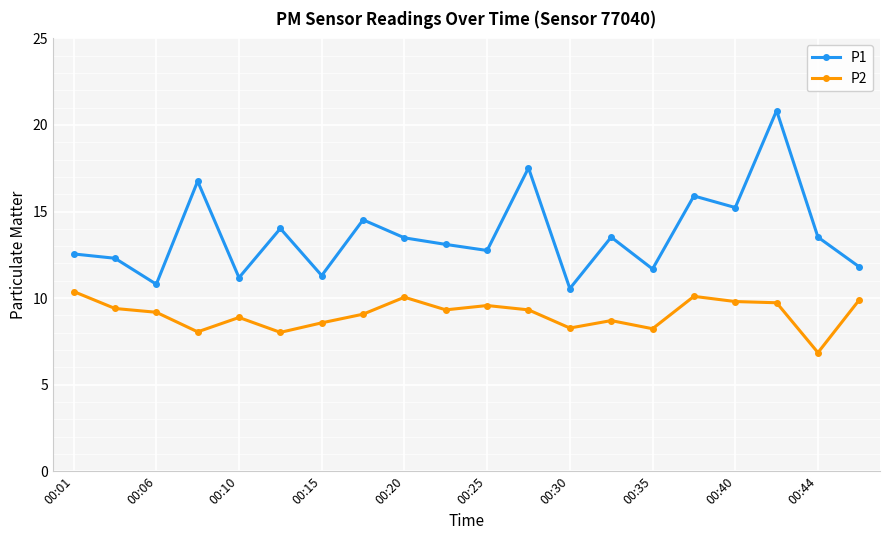

How many categories are shown in the chart?

20